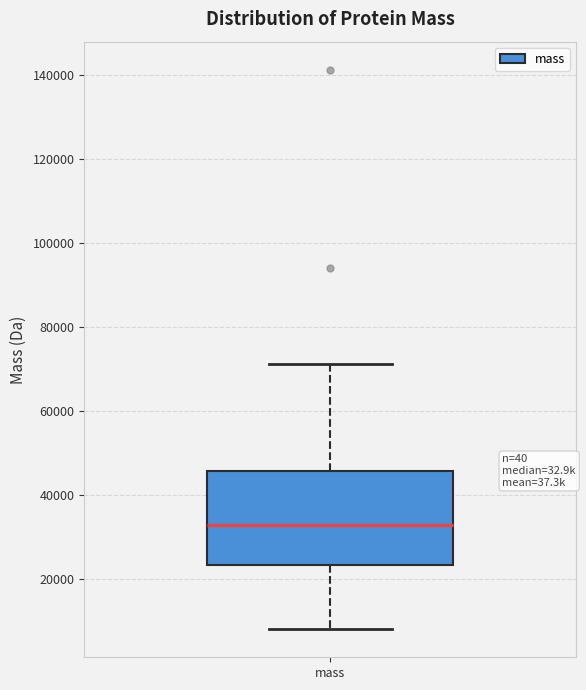

Where does the median line of the box for mass sit on the y-axis? The values are not printed on the chart, so give them approximately, as read against the axis.

32000